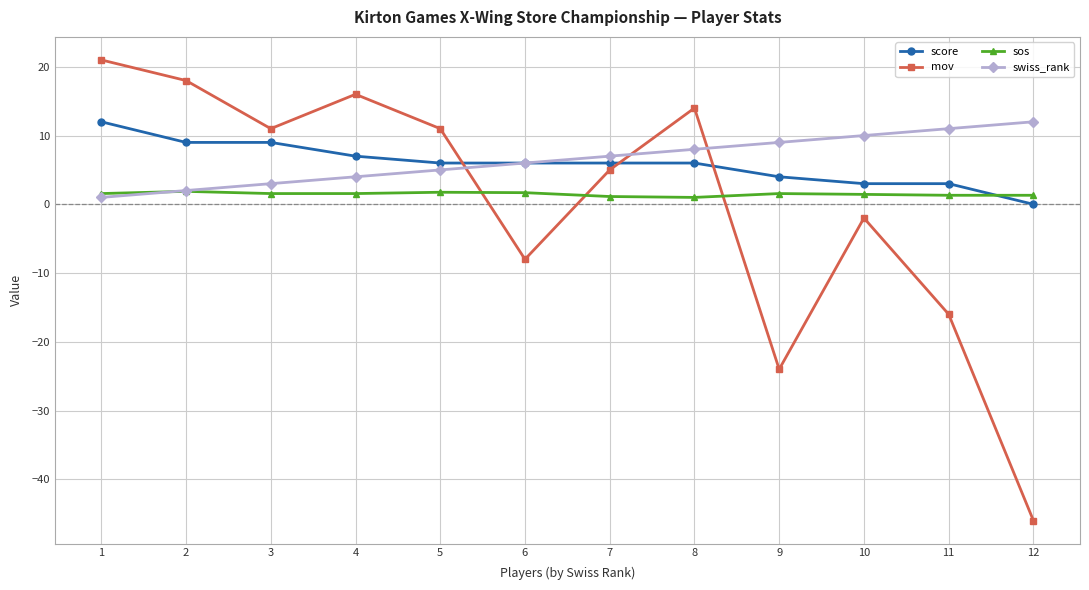

What value does the swiss_rank series have at 4?

4.0